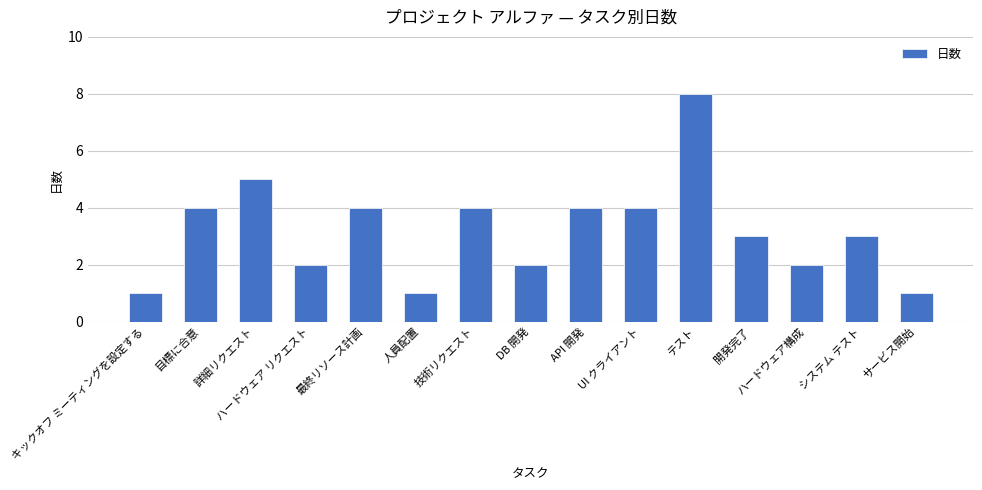

Which label corresponds to the largest value in the chart?

テスト